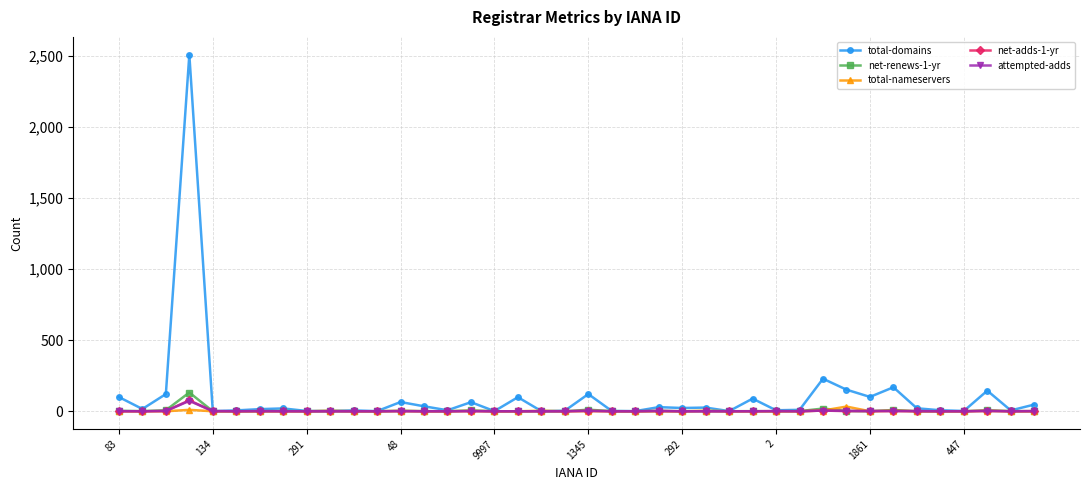

What is the greatest value displayed?

2509